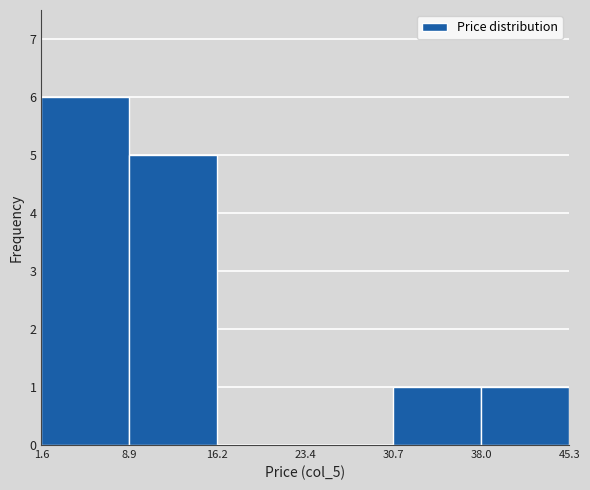

Reading left to right, transcribe this chart: for each bar, give the range it covers on the x-axis and its height. The values are not printed on the chart, so give them approximately, as read against the axis.

1.6 to 8.9: 6
8.9 to 16.2: 5
16.2 to 23.4: 0
23.4 to 30.7: 0
30.7 to 38.0: 1
38.0 to 45.3: 1